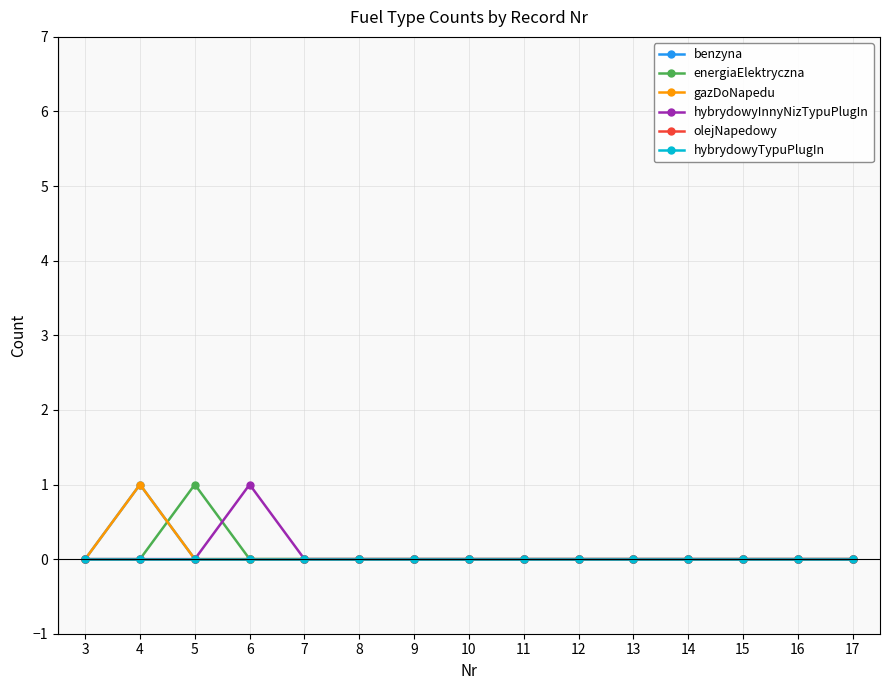

Is it true that hybrydowyTypuPlugIn equals 0 at 4?

True